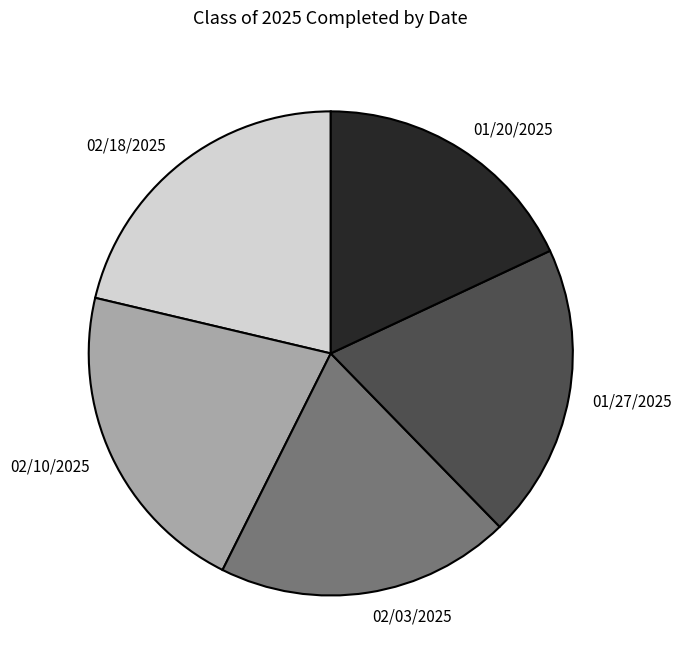

Is 02/18/2025 the majority of the pie?

No